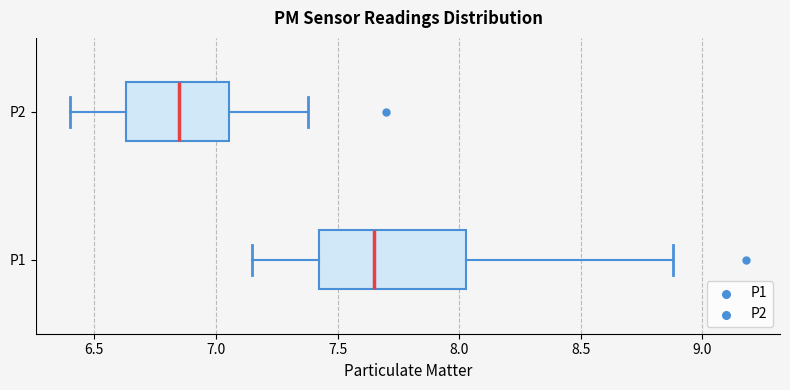

Which box's median line is the furthest to the right?

P1